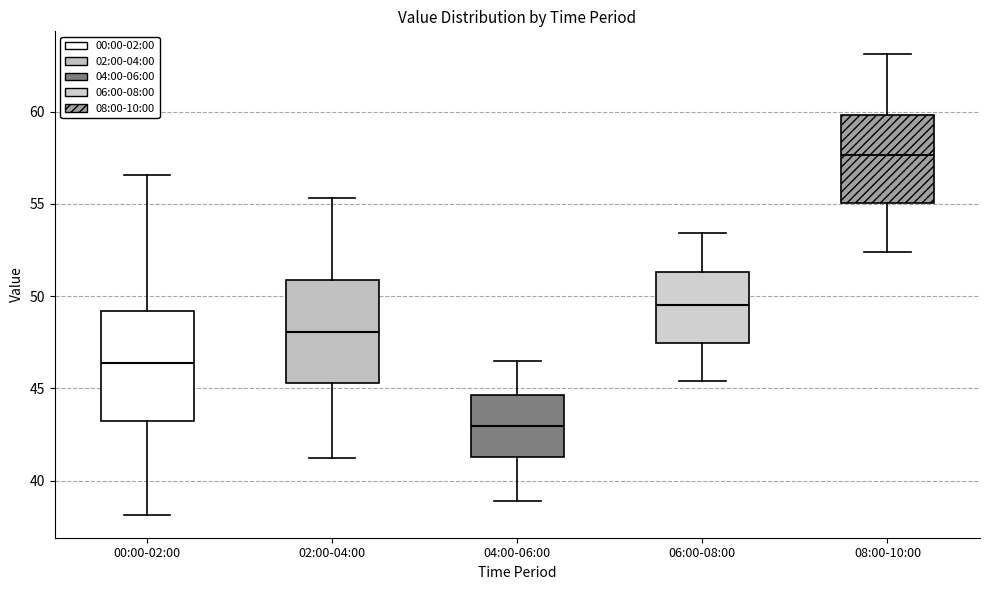

Reading left to right, read every box against the y-axis: the position of its median line, the range the box covers, and the ends of its whiskers. The values are not printed on the chart, so give them approximately, as read against the axis.

00:00-02:00: median 46.5, box 43.0 to 49.0, whiskers 38.0 to 56.5
02:00-04:00: median 48.0, box 45.5 to 51.0, whiskers 41.0 to 55.5
04:00-06:00: median 43.0, box 41.5 to 44.5, whiskers 39.0 to 46.5
06:00-08:00: median 49.5, box 47.5 to 51.5, whiskers 45.5 to 53.5
08:00-10:00: median 57.5, box 55.0 to 60.0, whiskers 52.5 to 63.0